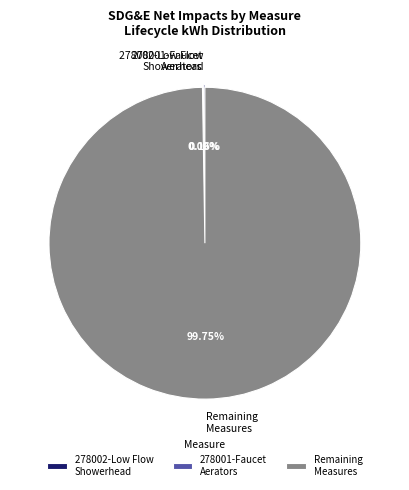

Which category accounts for the majority?

Remaining Measures